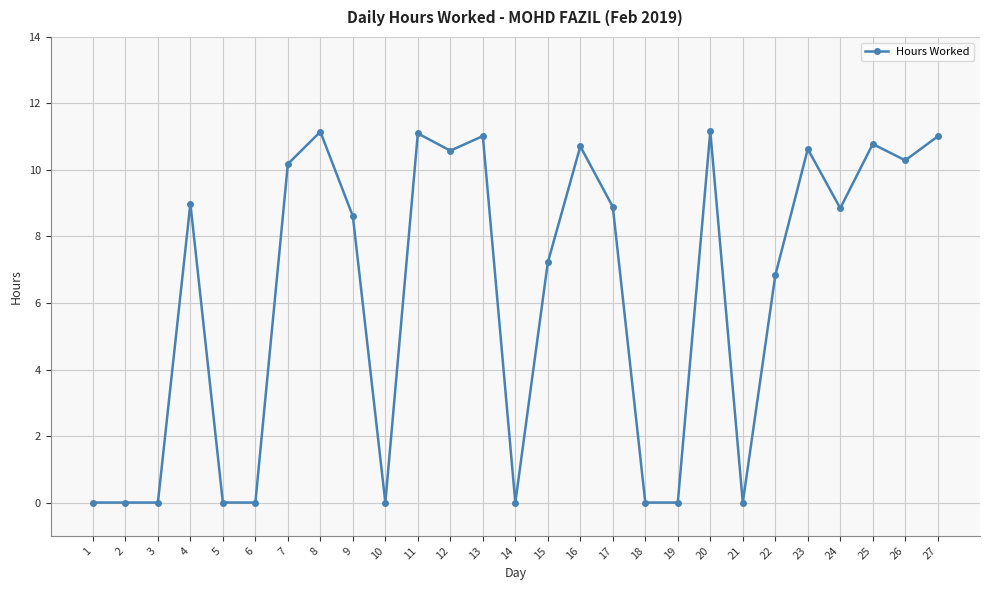

What is the value of the 7th point from the left?

10.2